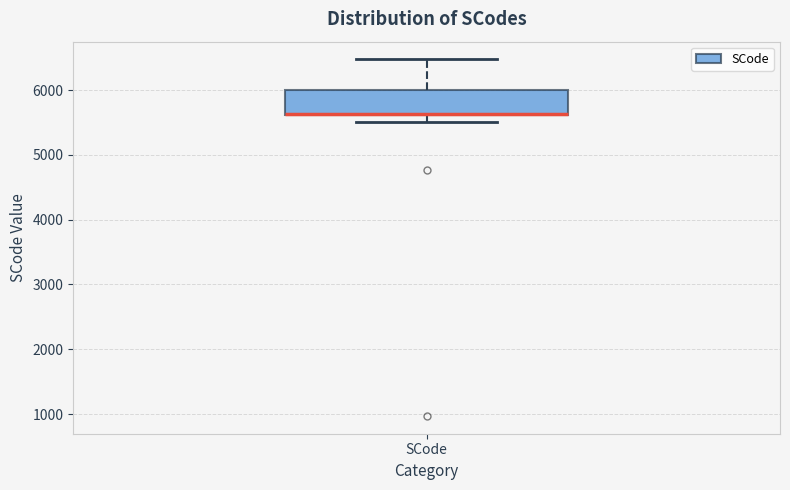

Transcribe this box plot: give where the median line is, the range the box spans, and where the two whiskers end, as read against the y-axis. The values are not printed on the chart, so give them approximately, as read against the axis.

median 5600, box 5600 to 6000, whiskers 5500 to 6500